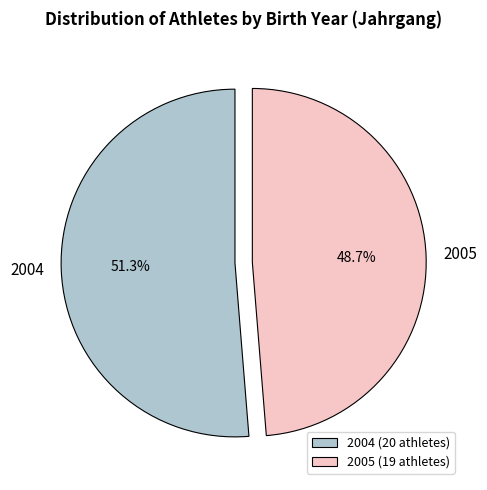

Is there a majority slice in this chart?

Yes